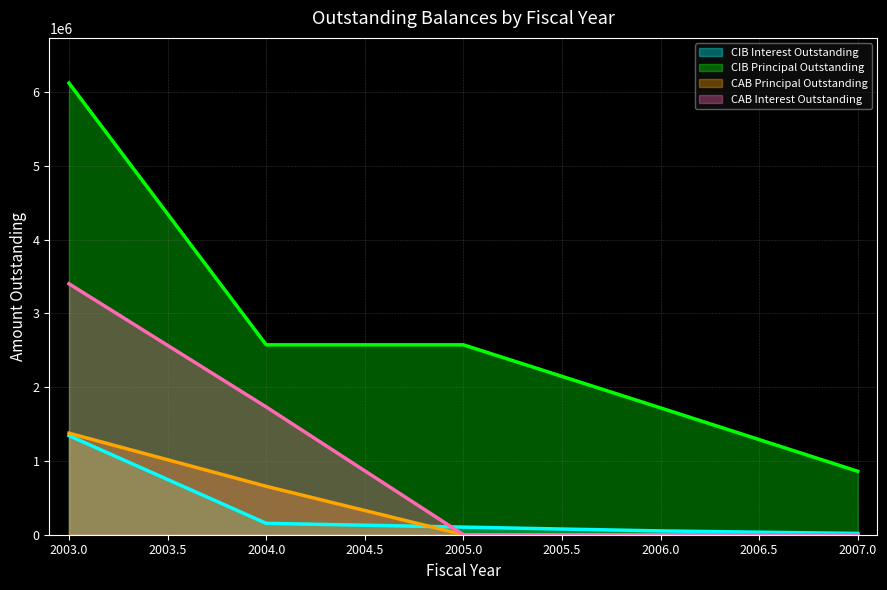

Which series has the widest spread of values?

CIB Principal Outstanding